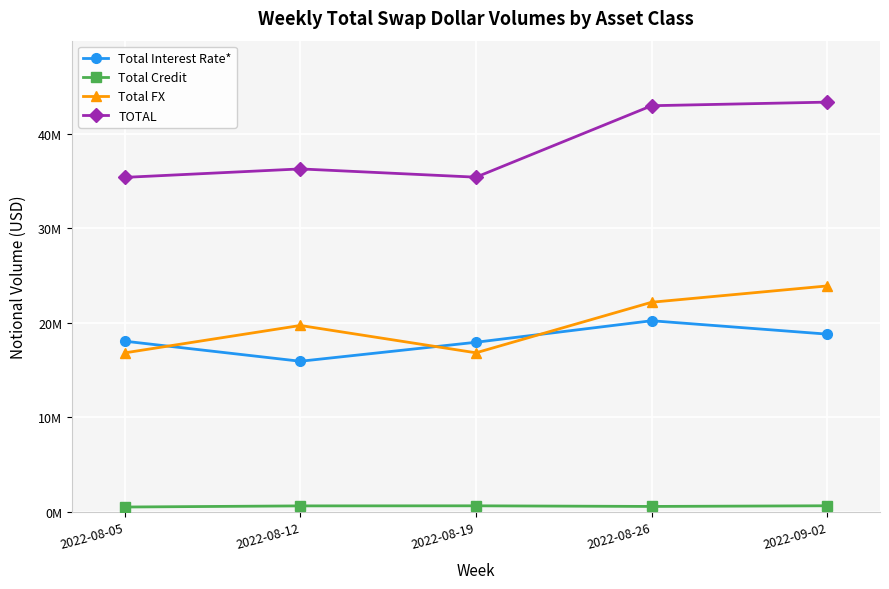

At which category does Total Interest Rate* reach its first local valley?

2022-08-12